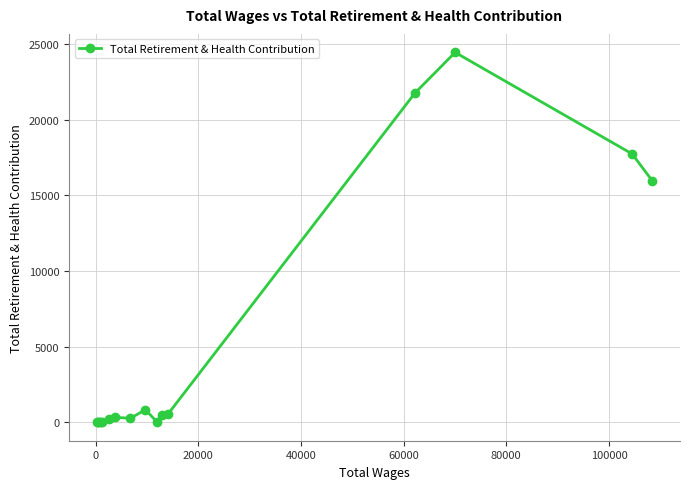

True or false: the data has more than 1 interior local peaks.

True